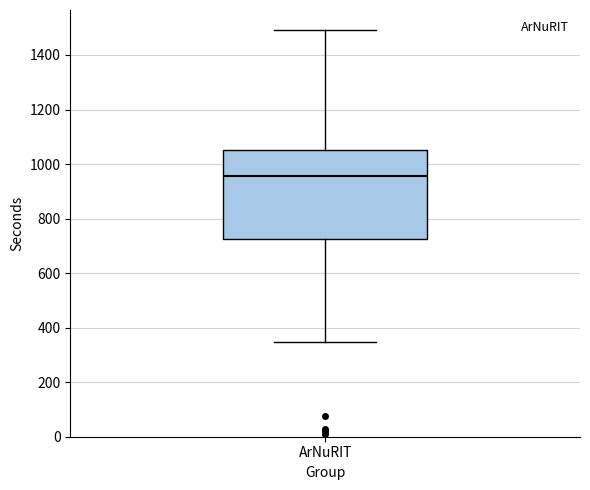

Where does the upper whisker of the box for ArNuRIT end on the y-axis? The values are not printed on the chart, so give them approximately, as read against the axis.

1500